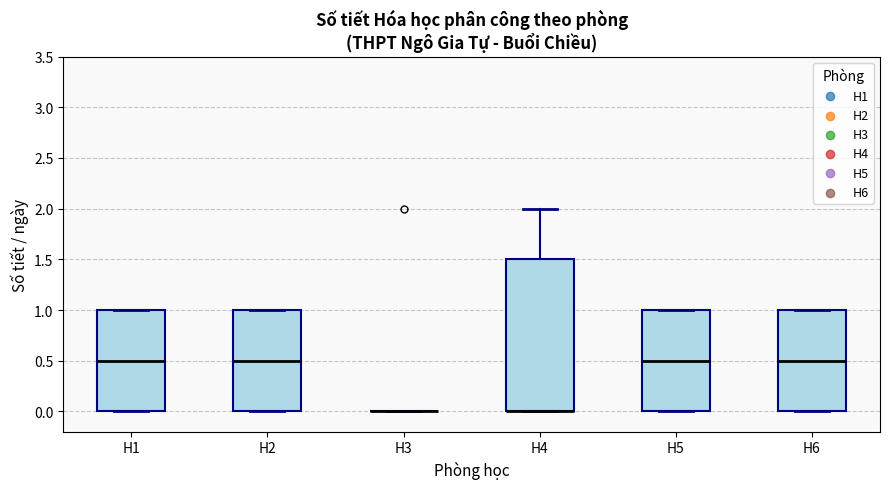

Reading left to right, read every box against the y-axis: the position of its median line, the range the box covers, and the ends of its whiskers. The values are not printed on the chart, so give them approximately, as read against the axis.

H1: median 0.5, box 0.0 to 1.0, whiskers 0.0 to 1.0
H2: median 0.5, box 0.0 to 1.0, whiskers 0.0 to 1.0
H3: box collapsed to a line at 0.0, whiskers 0.0 to 0.0
H4: median 0.0 (drawn on the box's lower edge), box 0.0 to 1.5, whiskers 0.0 to 2.0
H5: median 0.5, box 0.0 to 1.0, whiskers 0.0 to 1.0
H6: median 0.5, box 0.0 to 1.0, whiskers 0.0 to 1.0